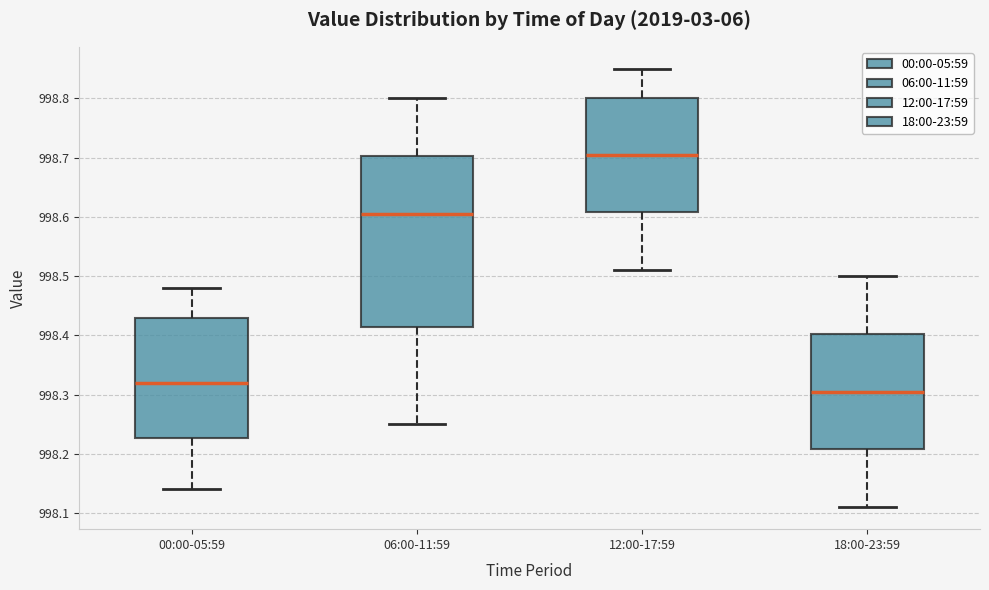

Reading left to right, read every box against the y-axis: the position of its median line, the range the box covers, and the ends of its whiskers. The values are not printed on the chart, so give them approximately, as read against the axis.

00:00-05:59: median 998.32, box 998.23 to 998.43, whiskers 998.14 to 998.48
06:00-11:59: median 998.61, box 998.42 to 998.70, whiskers 998.25 to 998.80
12:00-17:59: median 998.71, box 998.61 to 998.80, whiskers 998.51 to 998.85
18:00-23:59: median 998.31, box 998.21 to 998.40, whiskers 998.11 to 998.50